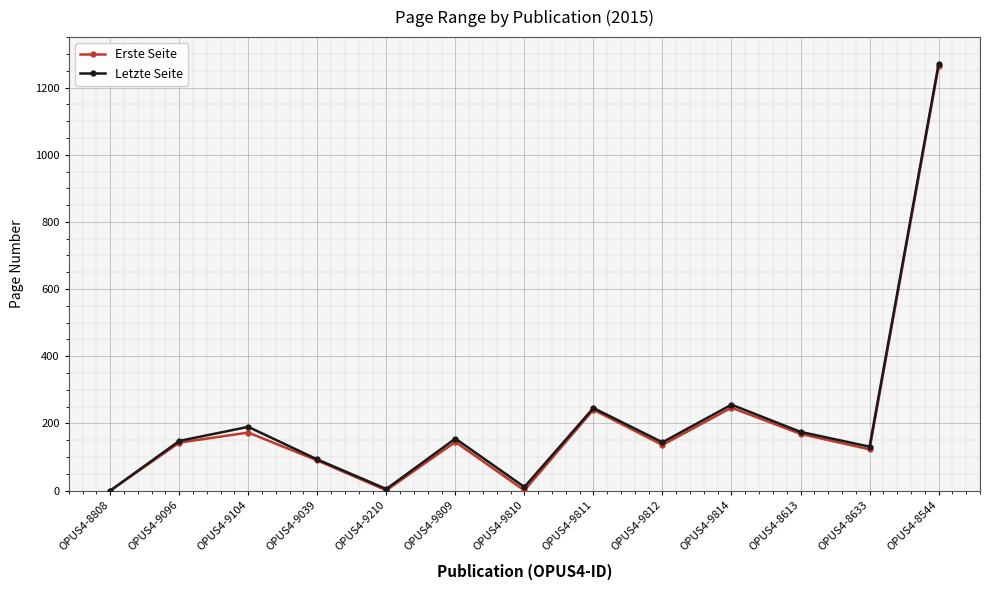

What is the label of the 1st point from the left?

OPUS4-8808